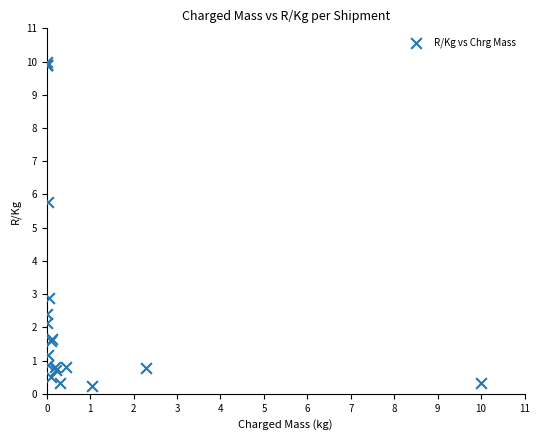

What Y value in the scatter plot is closest to 5?

5.8